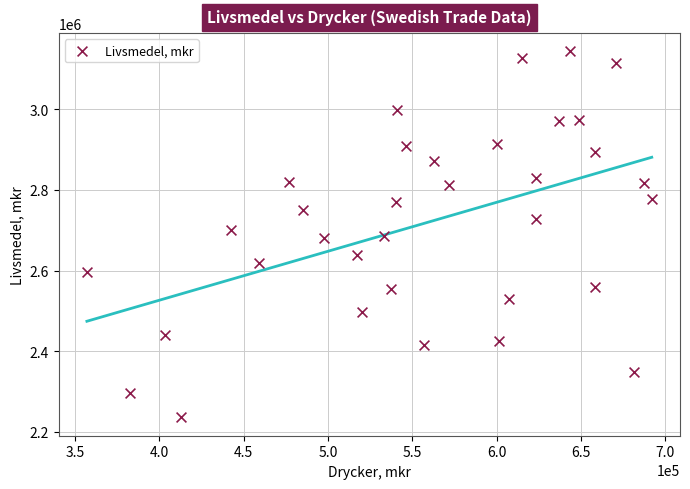

What is the range of Y values (max minus min)?

907917